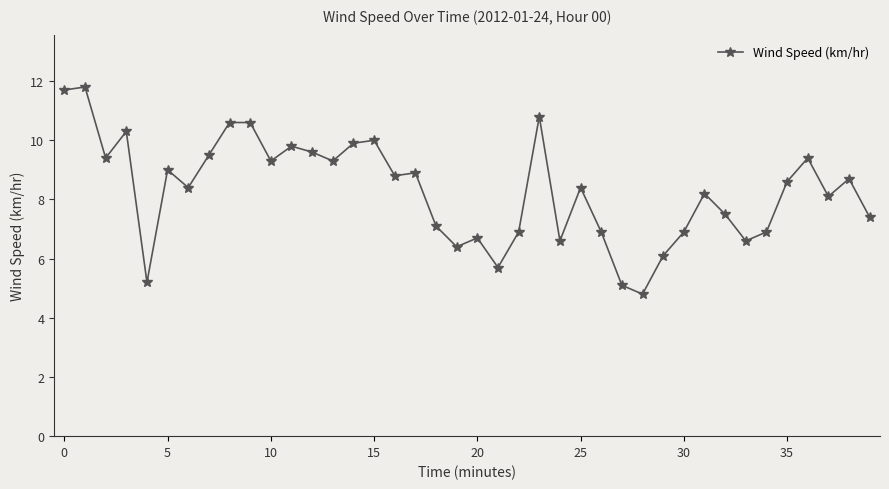

What is the smallest value displayed?

4.8